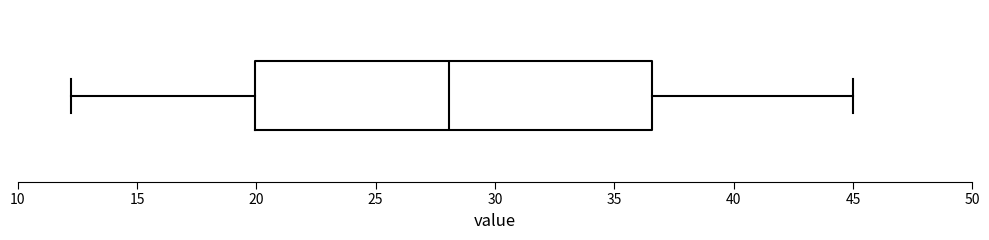

Transcribe this box plot: give where the median line is, the range the box spans, and where the two whiskers end, as read against the x-axis. The values are not printed on the chart, so give them approximately, as read against the axis.

median 28.0, box 20.0 to 36.5, whiskers 12.0 to 45.0